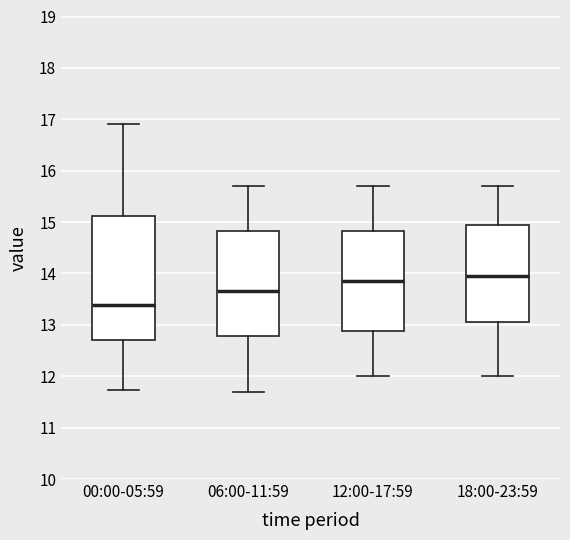

Which box is the tallest, from its lower edge to its upper edge?

00:00-05:59